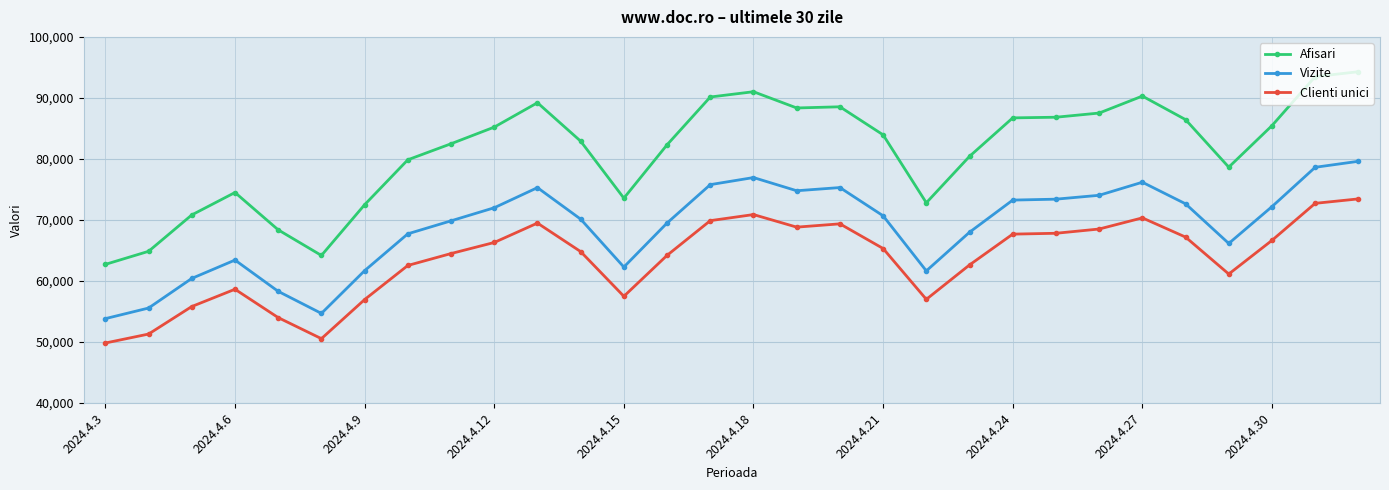

True or false: Clienti unici and Vizite intersect in this chart.

False